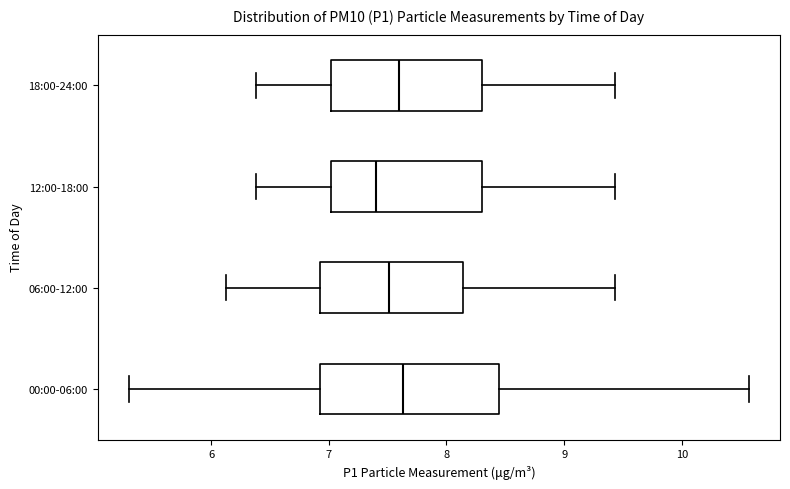

Reading bottom to top, read every box against the x-axis: the position of its median line, the range the box covers, and the ends of its whiskers. The values are not printed on the chart, so give them approximately, as read against the axis.

00:00-06:00: median 7.6, box 6.9 to 8.5, whiskers 5.3 to 10.6
06:00-12:00: median 7.5, box 6.9 to 8.1, whiskers 6.1 to 9.4
12:00-18:00: median 7.4, box 7.0 to 8.3, whiskers 6.4 to 9.4
18:00-24:00: median 7.6, box 7.0 to 8.3, whiskers 6.4 to 9.4